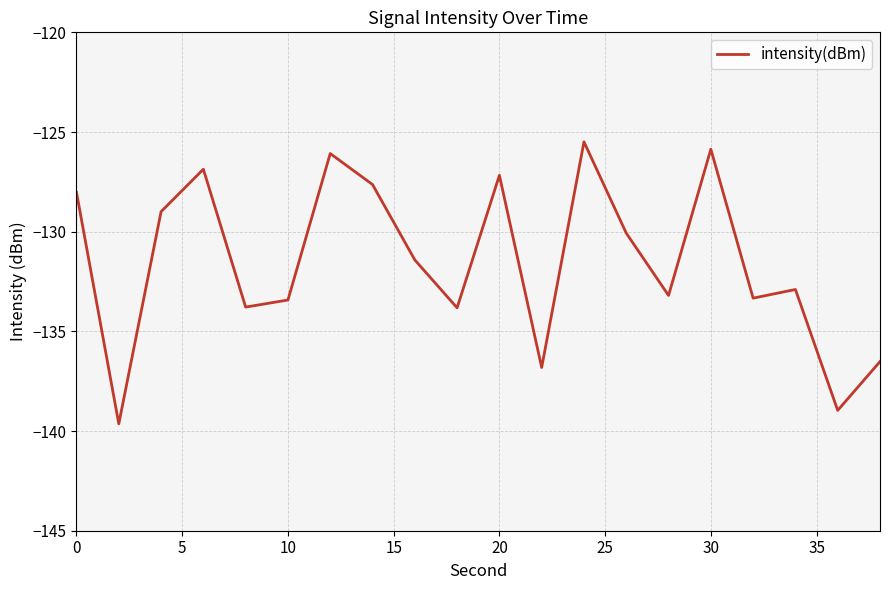

What is the smallest value displayed?

-139.6